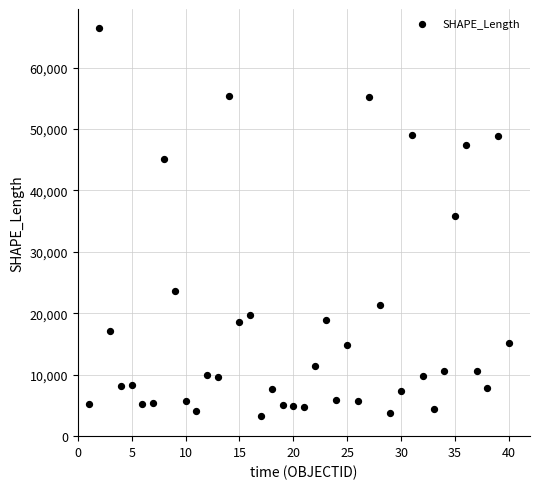

What Y value in the scatter plot is closest to 34850?

35816.6